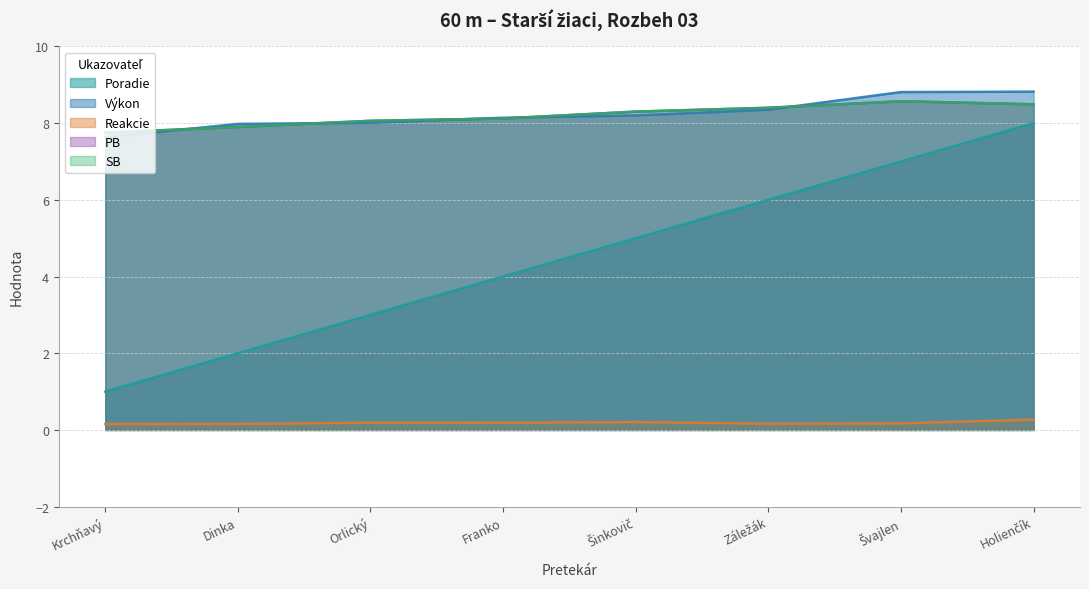

What is the approximate value of Poradie at Holienčík?

8.0